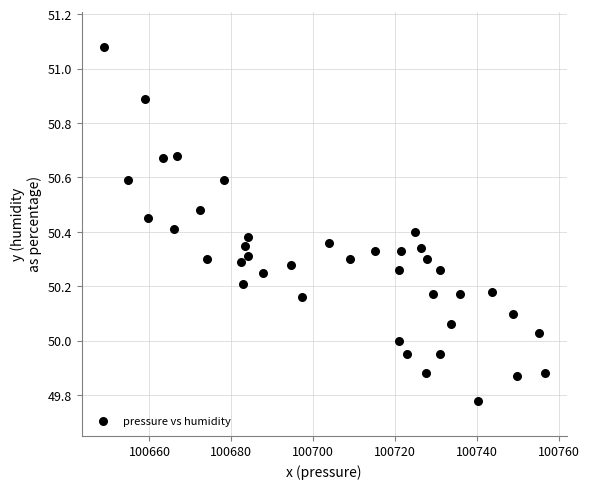

What is the range of X values (max minus min)?

107.8